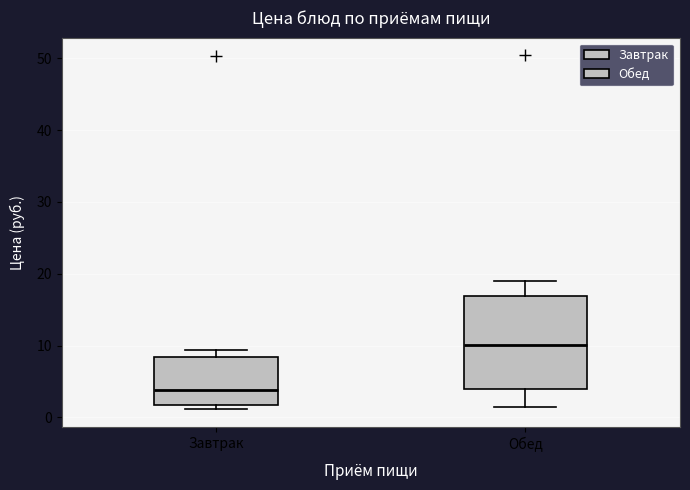

Which box's median line is the lowest?

Завтрак